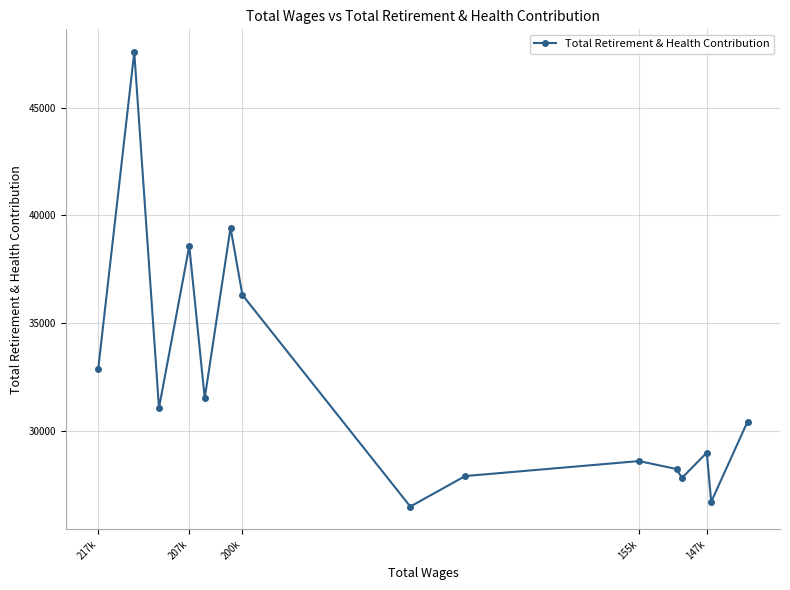

What is the value of the 1st point from the left?

32900